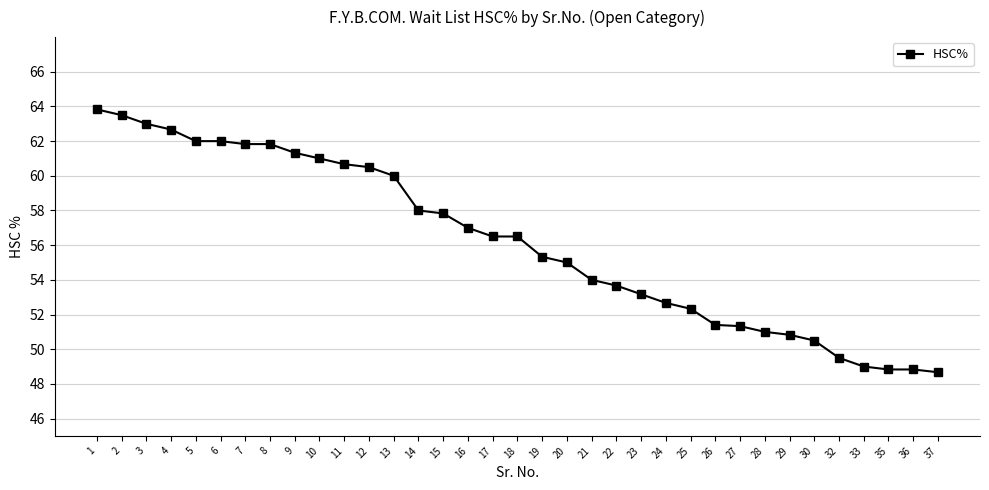

Read the value at 5.

62.0